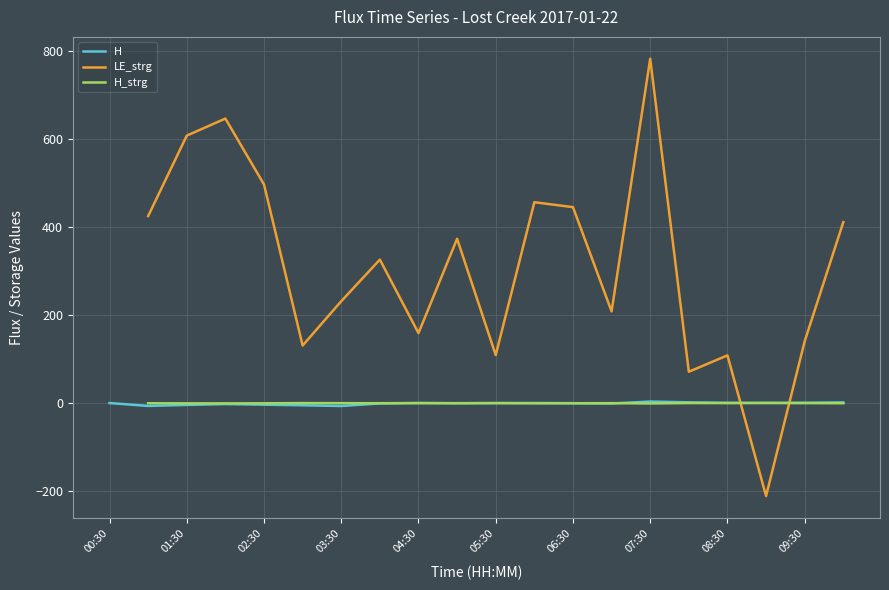

Where is the first local minimum for H_strg?

03:30